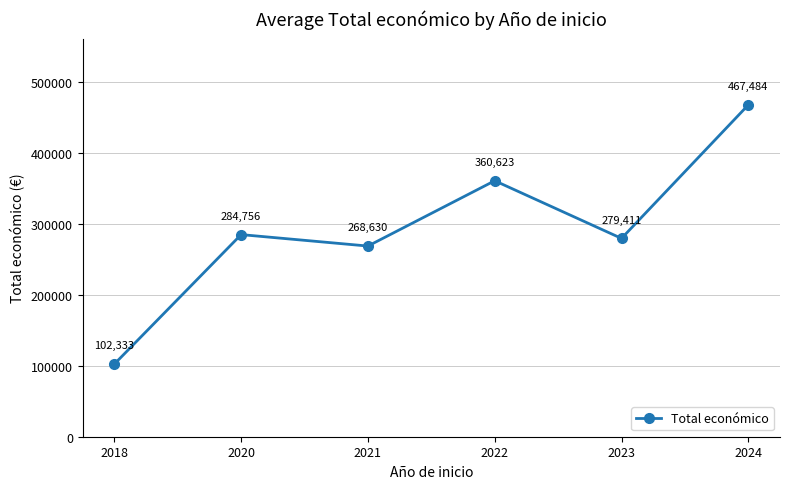

At which category does the data reach its first local peak?

2020